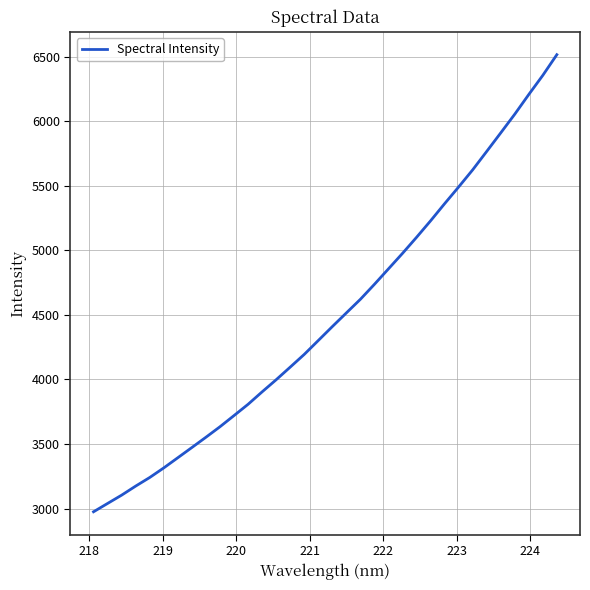

What is the greatest value displayed?

6514.4